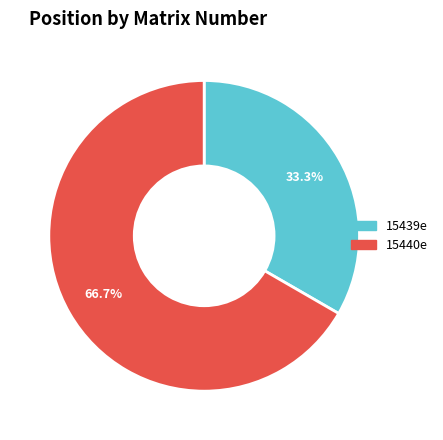

Count the number of slices in the pie.

2